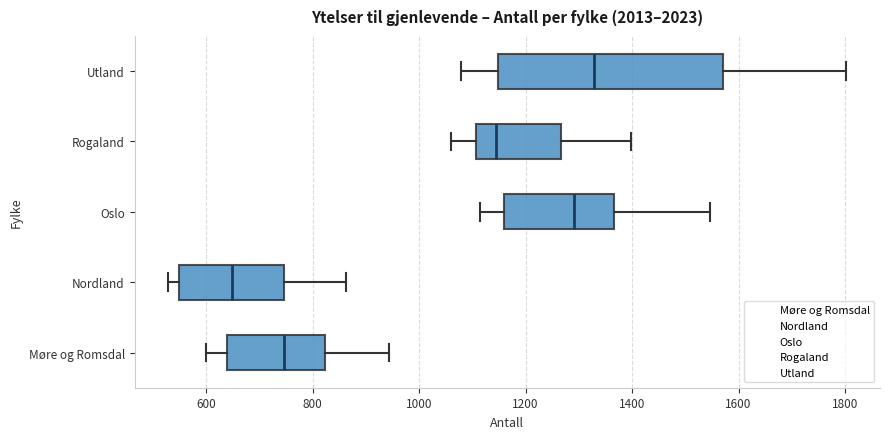

Which box's median line is the furthest to the right?

Utland